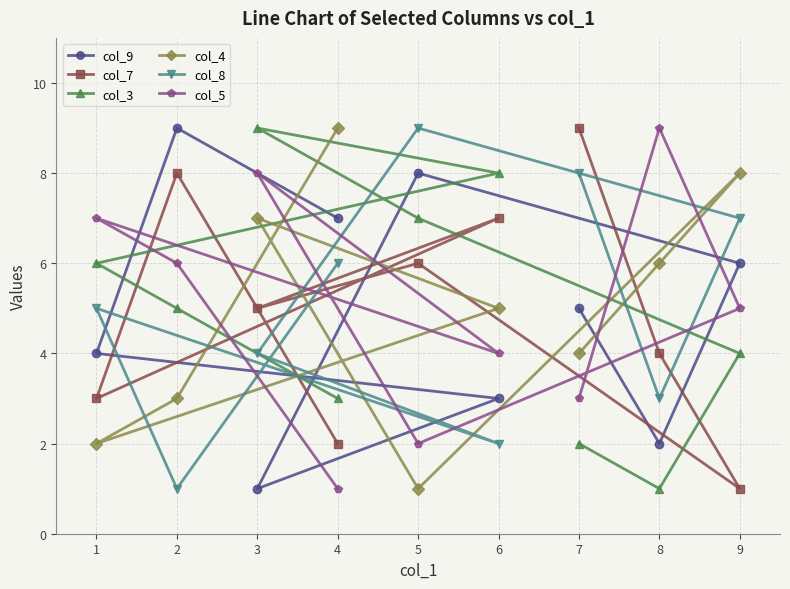

What are all the series names shown in the legend?

col_9, col_7, col_3, col_4, col_8, col_5